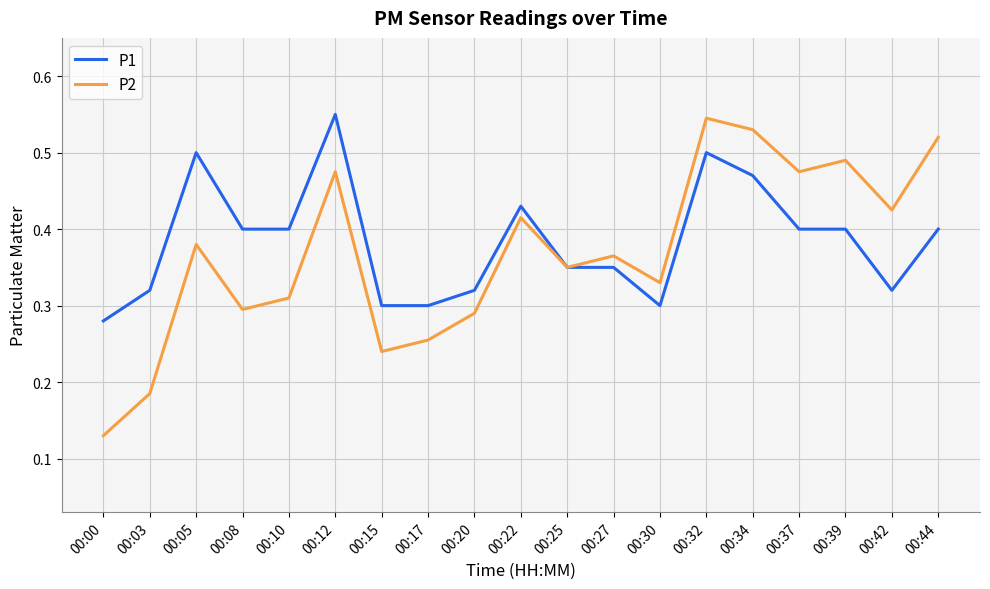

The P1 series shows 0.3 at 00:30. True or false?

True